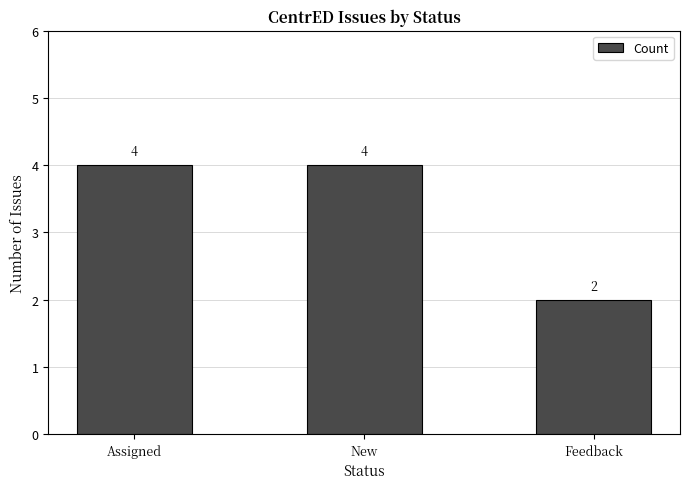

The chart shows a value of 6 at New. True or false?

False